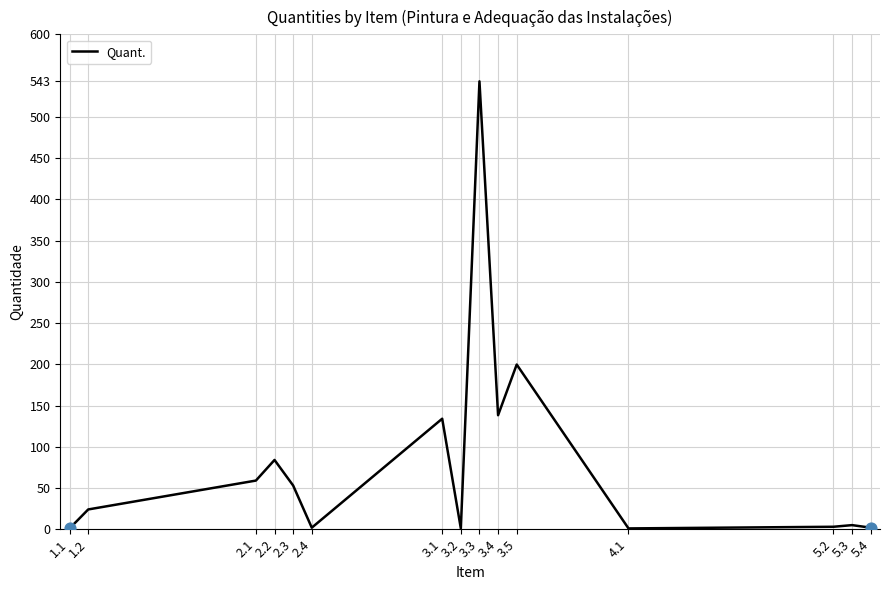

What is the change in value from 1.1 to 5.4?

+0.9